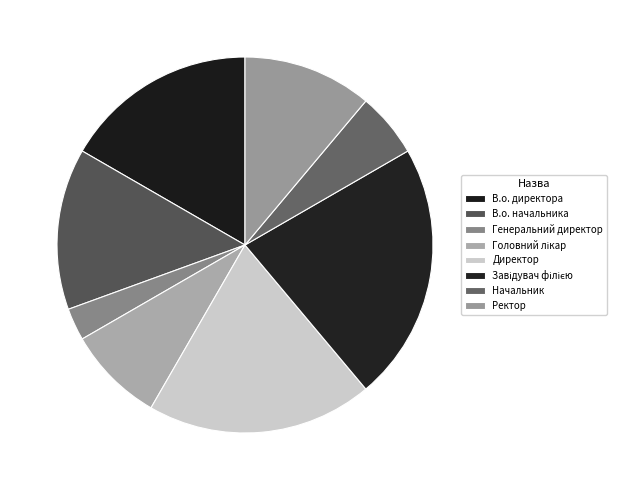

What percentage is the Директор slice, to the nearest percent?

19%